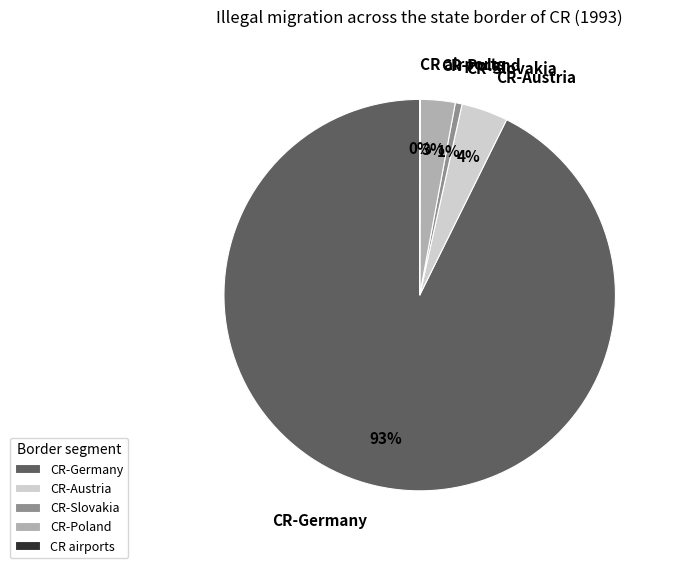

True or false: CR-Poland accounts for 3% of the total.

True